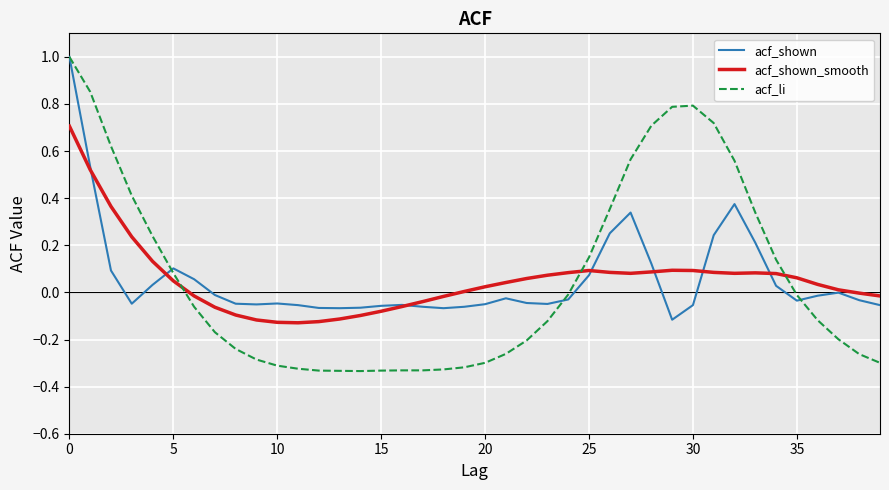

What is the maximum value shown in the chart?

1.0